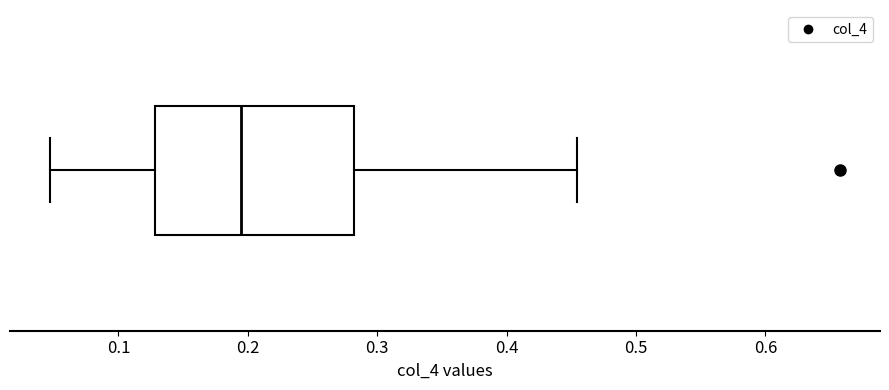

Transcribe this box plot: give where the median line is, the range the box spans, and where the two whiskers end, as read against the x-axis. The values are not printed on the chart, so give them approximately, as read against the axis.

median 0.20, box 0.13 to 0.28, whiskers 0.05 to 0.45